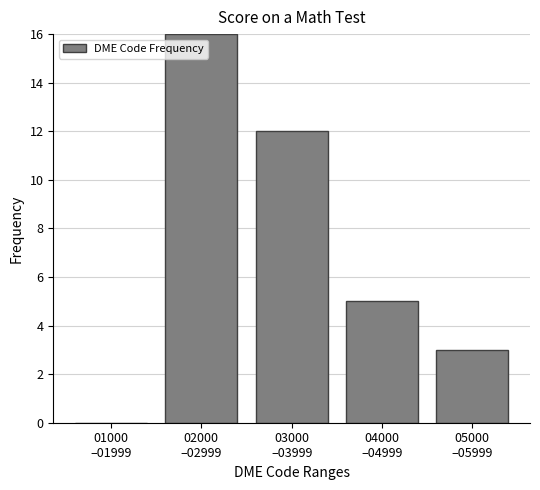

What is the sum of all values?

36